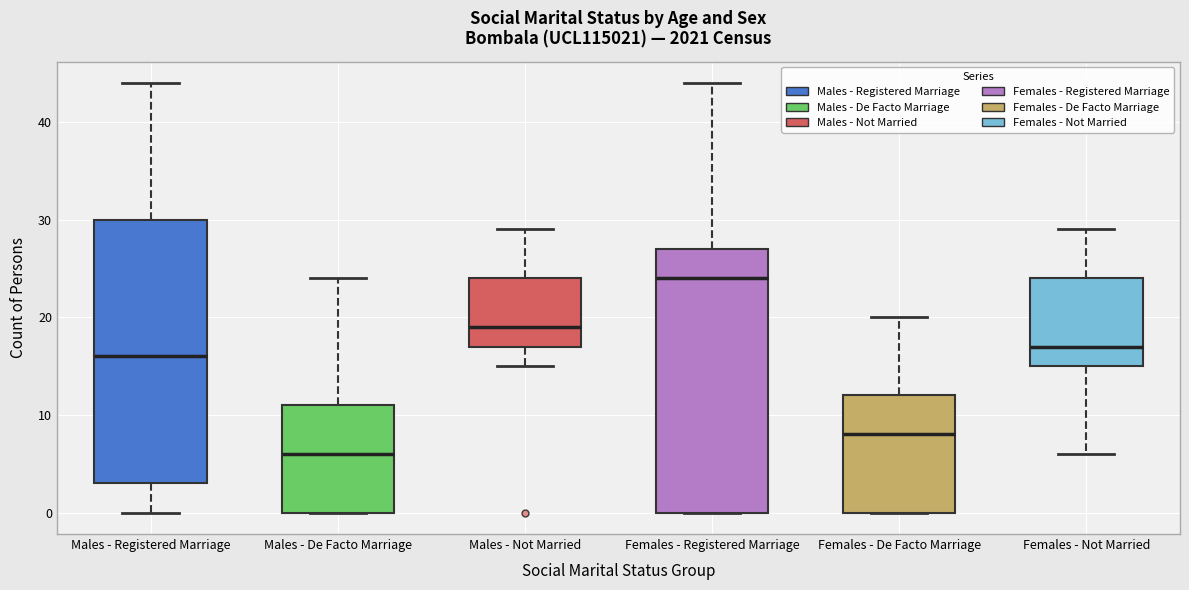

Reading left to right, read every box against the y-axis: the position of its median line, the range the box covers, and the ends of its whiskers. The values are not printed on the chart, so give them approximately, as read against the axis.

Males - Registered Marriage: median 16, box 3 to 30, whiskers 0 to 44
Males - De Facto Marriage: median 6, box 0 to 11, whiskers 0 to 24
Males - Not Married: median 19, box 17 to 24, whiskers 15 to 29
Females - Registered Marriage: median 24, box 0 to 27, whiskers 0 to 44
Females - De Facto Marriage: median 8, box 0 to 12, whiskers 0 to 20
Females - Not Married: median 17, box 15 to 24, whiskers 6 to 29